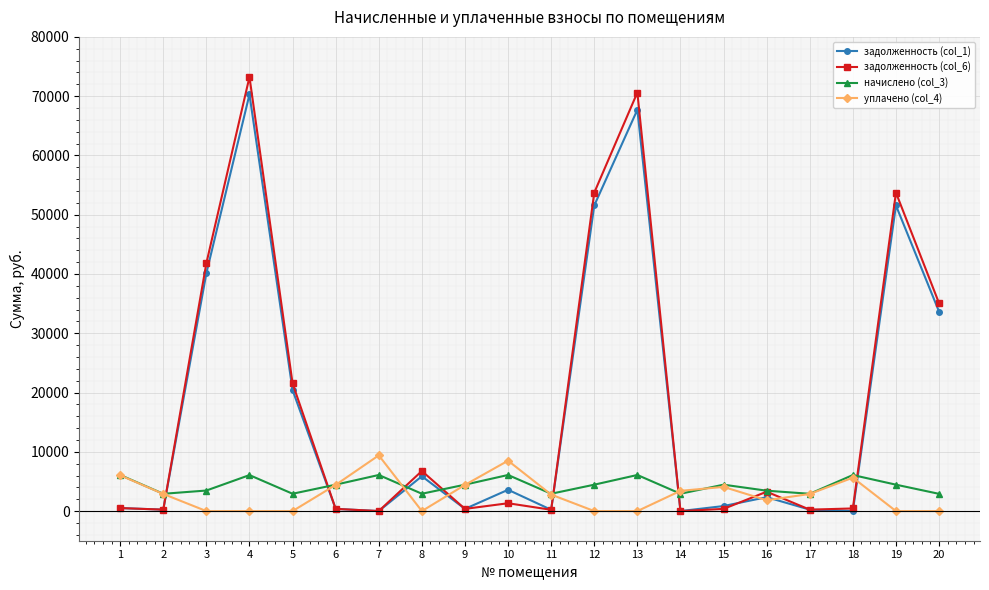

What is the total value across all series at 4?

149601.8